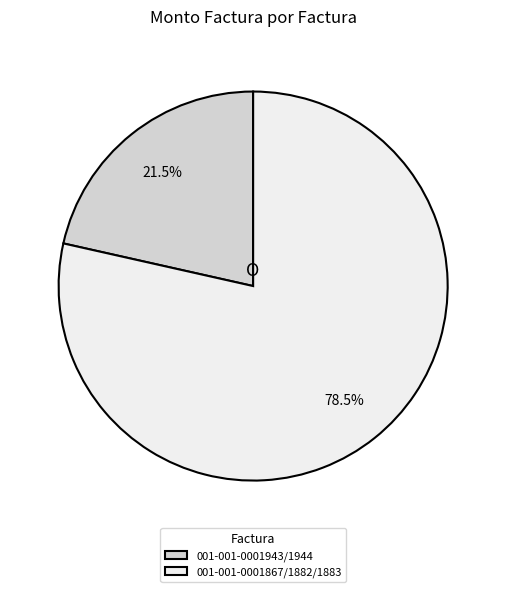

To the nearest percent, what is the difference between the 001-001-0001867/1882/1883 and 001-001-0001943/1944 slice percentages?

57%